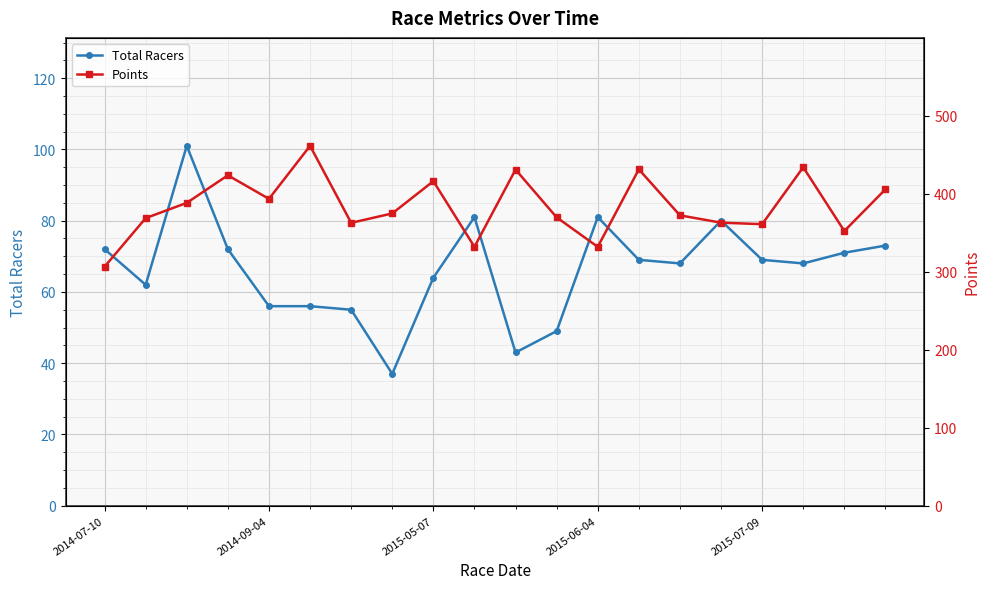

True or false: Total Racers has more than 2 interior local peaks.

True